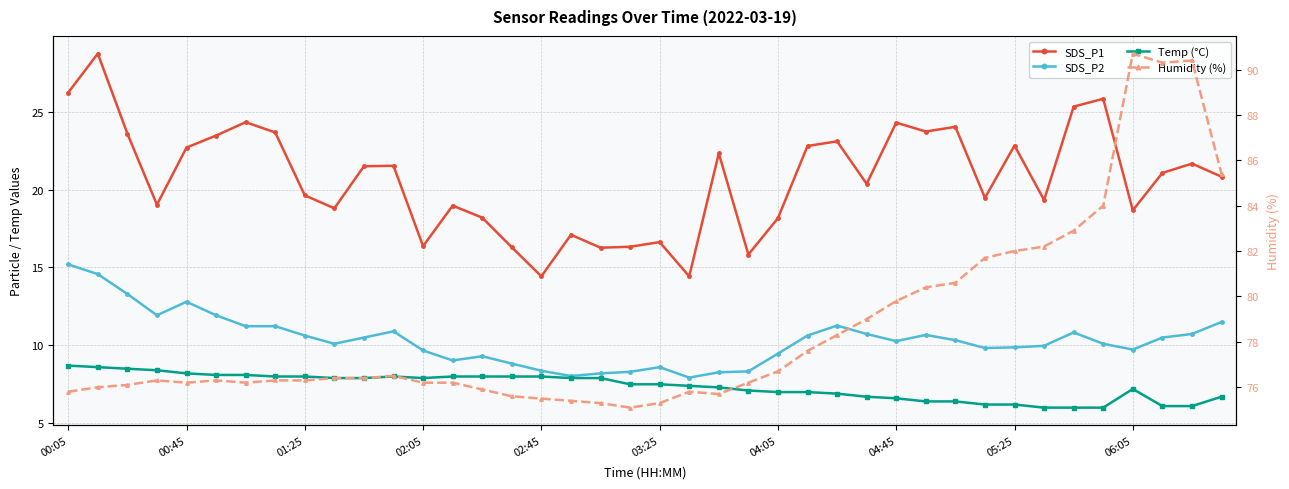

Rank the series by their maximum value, from lowest to highest.

Temp (°C), SDS_P2, SDS_P1, Humidity (%)